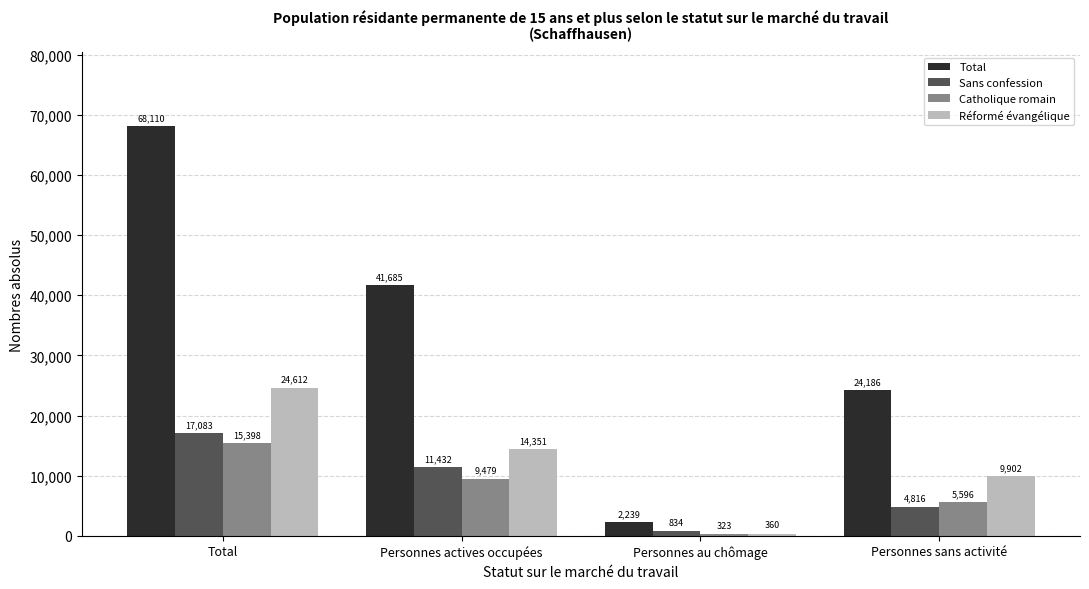

List the series in order of their peak value, highest first.

Total, Réformé évangélique, Sans confession, Catholique romain